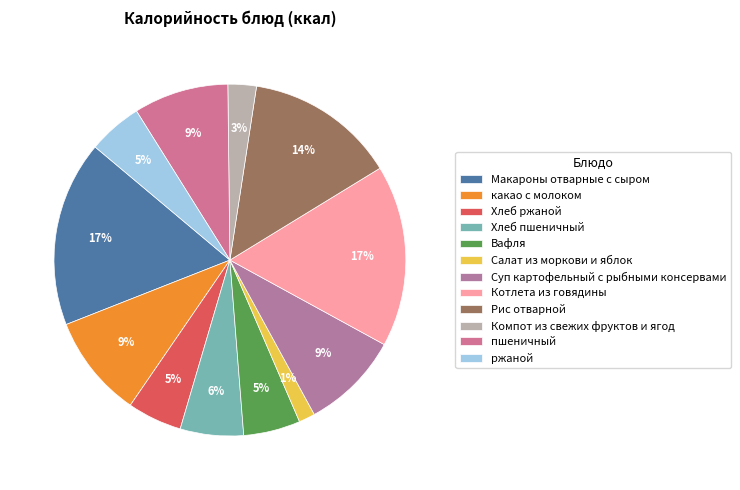

Count the number of slices in the pie.

12